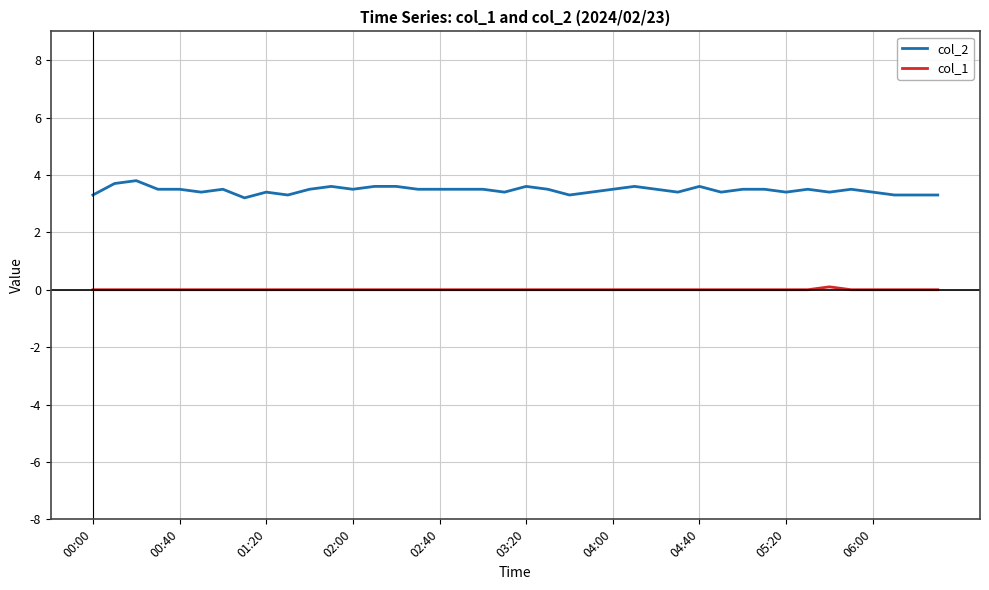

What is the greatest value displayed?

3.8